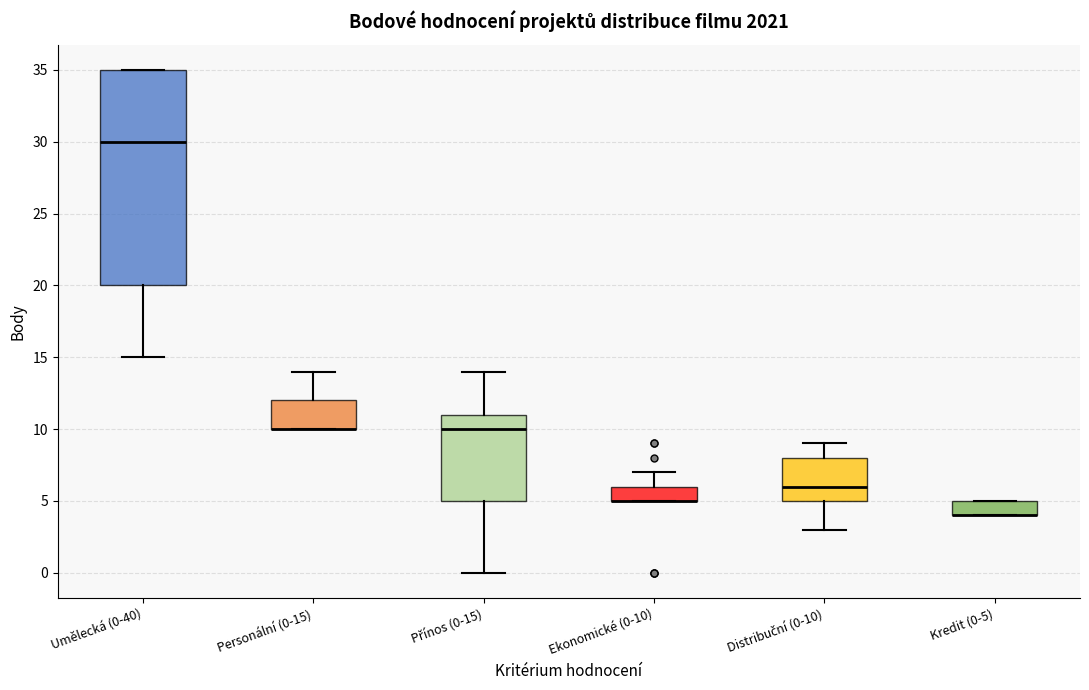

Reading left to right, read every box against the y-axis: the position of its median line, the range the box covers, and the ends of its whiskers. The values are not printed on the chart, so give them approximately, as read against the axis.

Umělecká (0-40): median 30, box 20 to 35, whiskers 15 to 35
Personální (0-15): median 10 (drawn on the box's lower edge), box 10 to 12, whiskers 10 to 14
Přínos (0-15): median 10, box 5 to 11, whiskers 0 to 14
Ekonomické (0-10): median 5 (drawn on the box's lower edge), box 5 to 6, whiskers 5 to 7
Distribuční (0-10): median 6, box 5 to 8, whiskers 3 to 9
Kredit (0-5): median 4 (drawn on the box's lower edge), box 4 to 5, whiskers 4 to 5